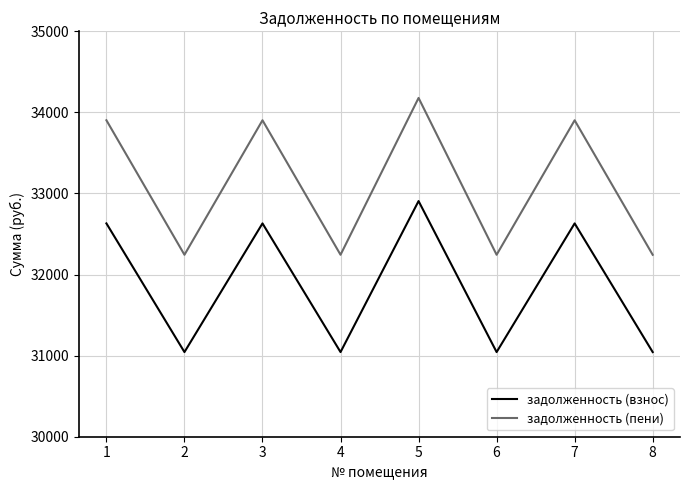

Where is the first local minimum for задолженность (взнос)?

2